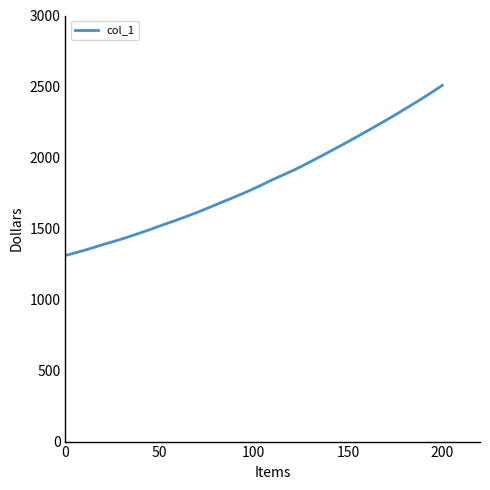

What is the smallest value displayed?

1310.0